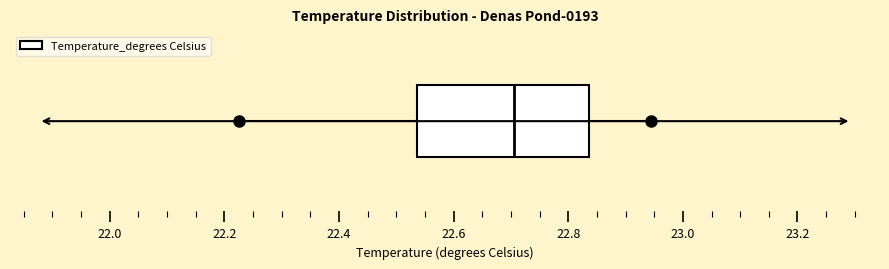

Transcribe this box plot: give where the median line is, the range the box spans, and where the two whiskers end, as read against the x-axis. The values are not printed on the chart, so give them approximately, as read against the axis.

median 22.70, box 22.54 to 22.84, whiskers 22.22 to 22.94